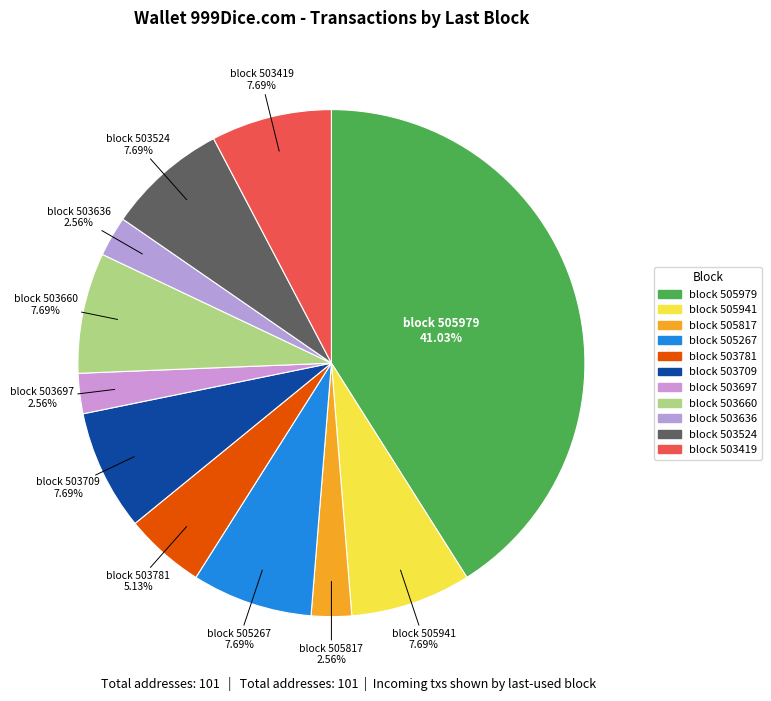

What is the change in value from block 503697 to block 503660?

+2